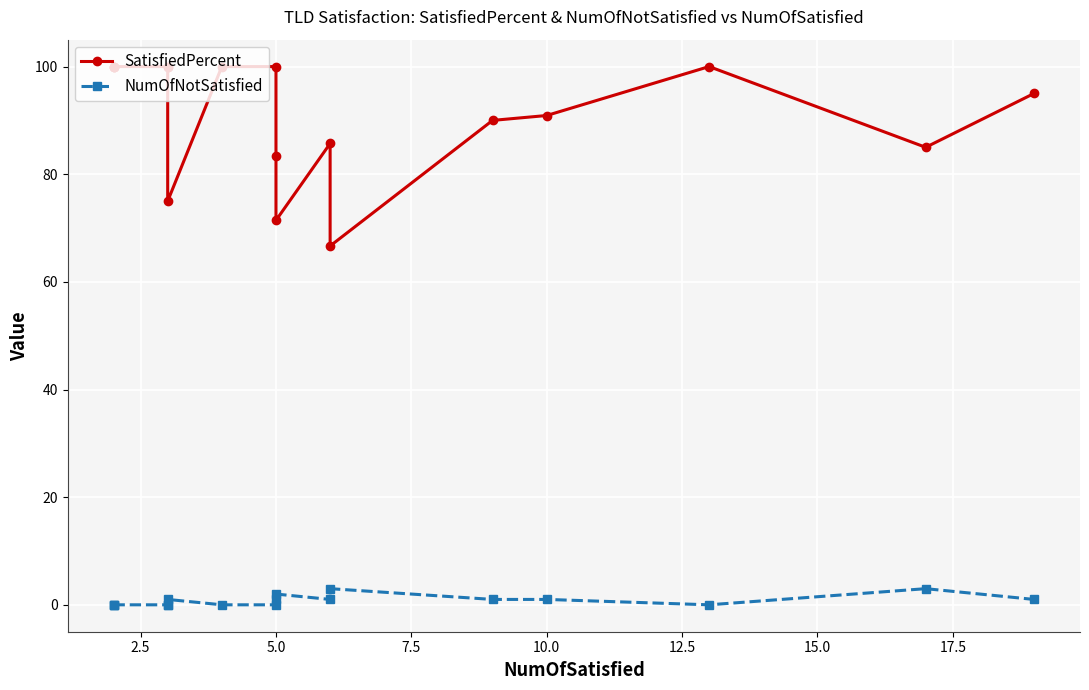

What is the difference between the second highest and second lowest values in the NumOfNotSatisfied series?

3.0